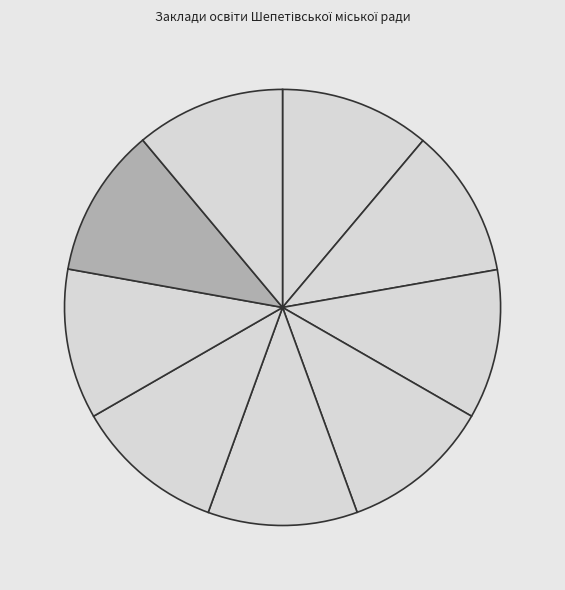

Count the number of slices in the pie.

9